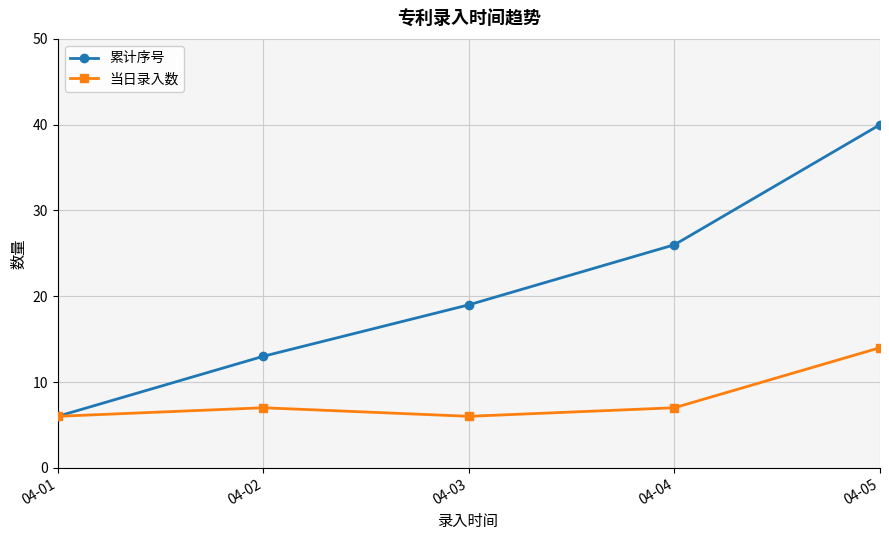

Rank the series at 04-03 from highest to lowest value.

累计序号, 当日录入数